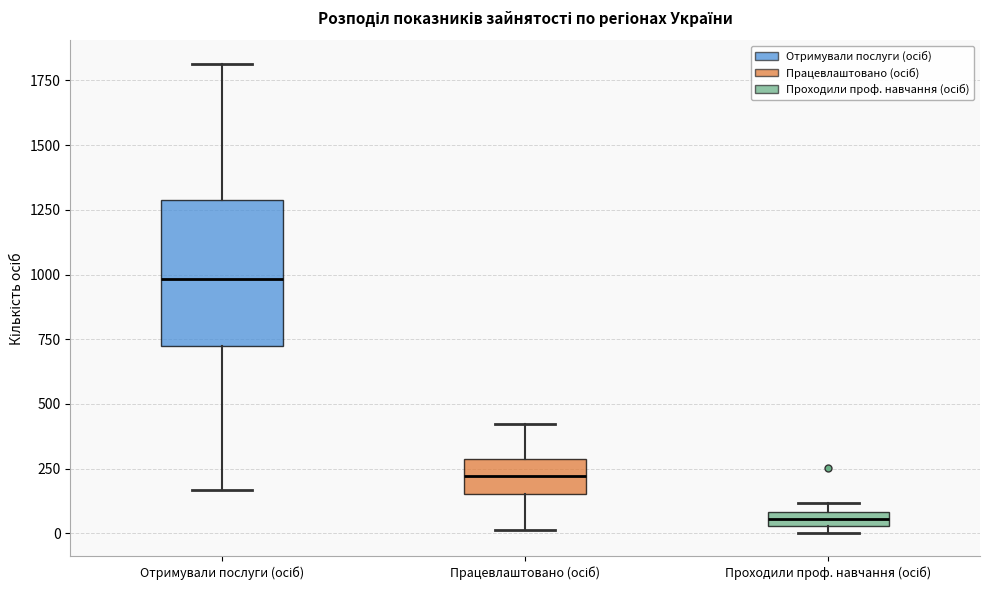

Where is the lower edge of the box for Проходили проф. навчання (осіб) on the y-axis? The values are not printed on the chart, so give them approximately, as read against the axis.

50